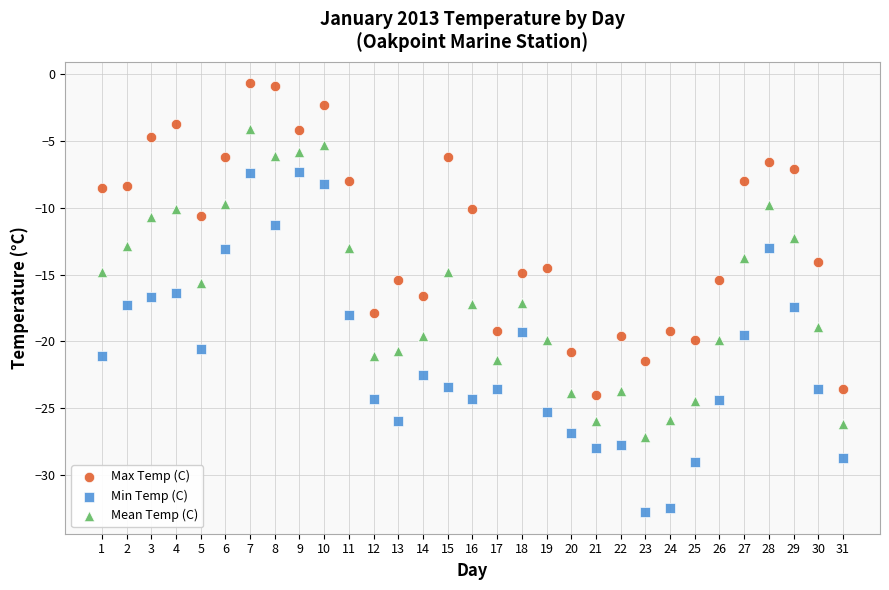

What are all the series names shown in the legend?

Max Temp (C), Min Temp (C), Mean Temp (C)